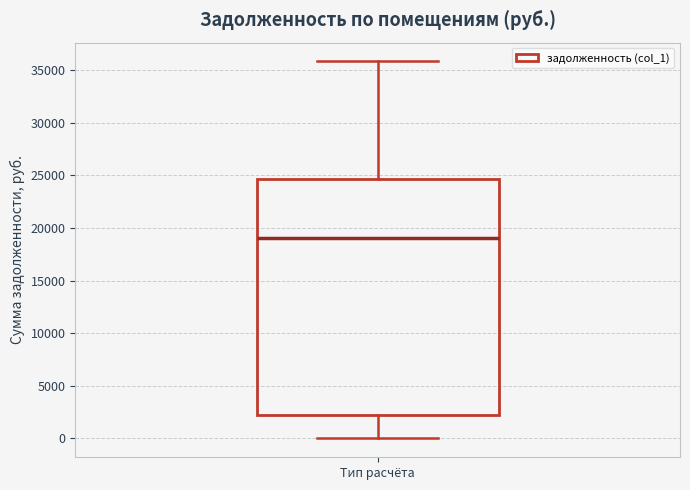

Transcribe this box plot: give where the median line is, the range the box spans, and where the two whiskers end, as read against the y-axis. The values are not printed on the chart, so give them approximately, as read against the axis.

median 19000, box 2500 to 24500, whiskers 0 to 36000